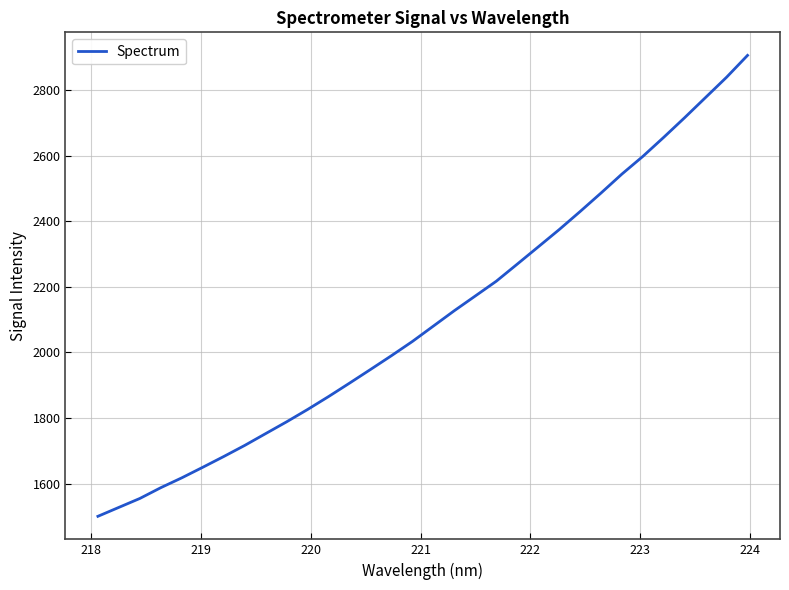

What is the difference between the maximum and minimum values?

1405.4